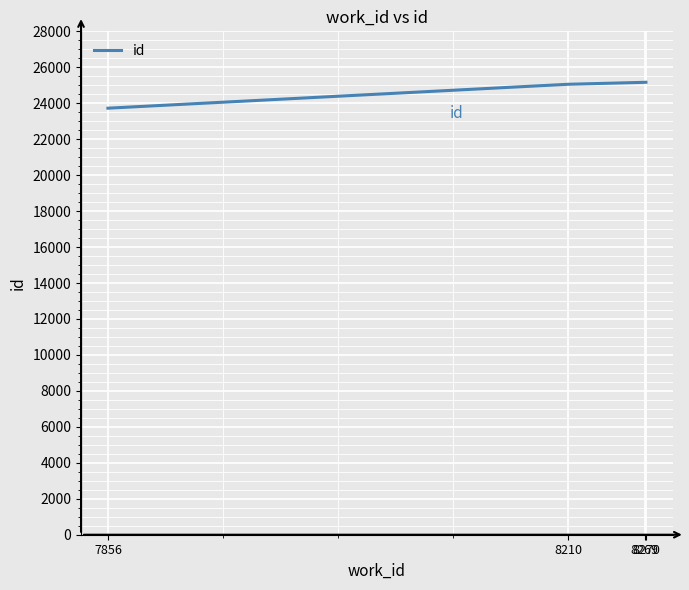

What is the sum of all values?

99111